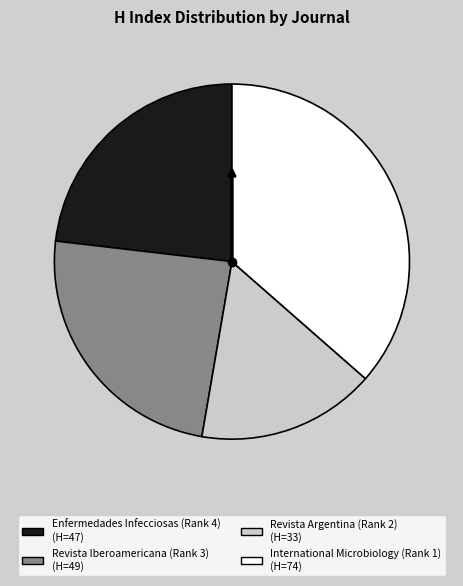

Count the number of slices in the pie.

4